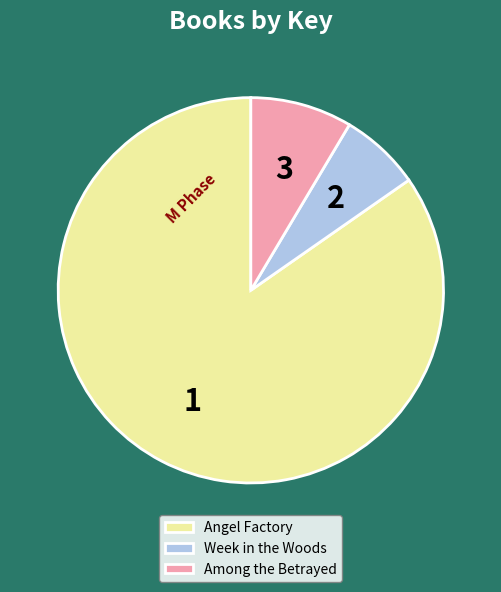

True or false: Among the Betrayed accounts for 9% of the total.

True